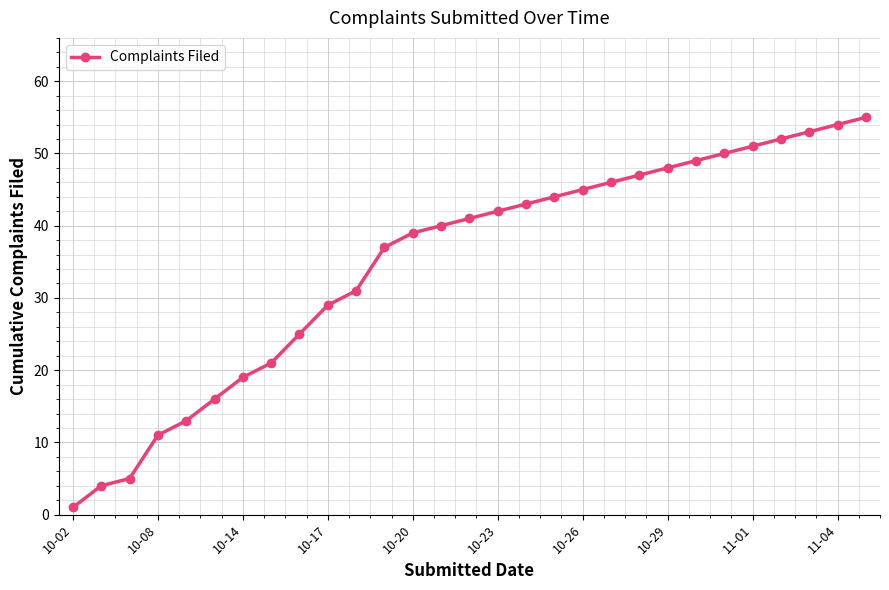

What is the average value?

35